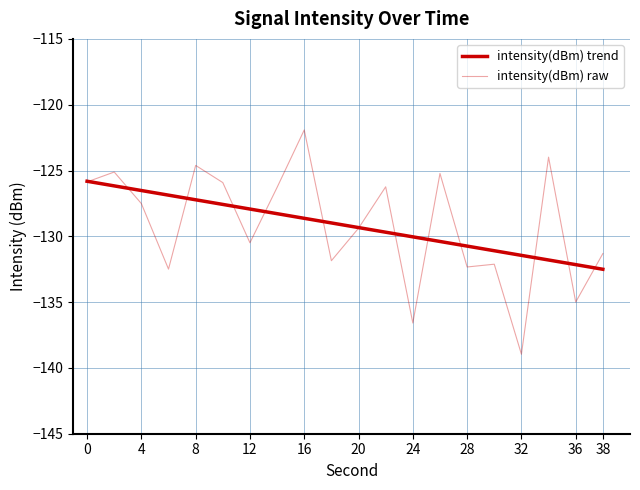

Which series has the largest range (max minus min)?

intensity(dBm) raw